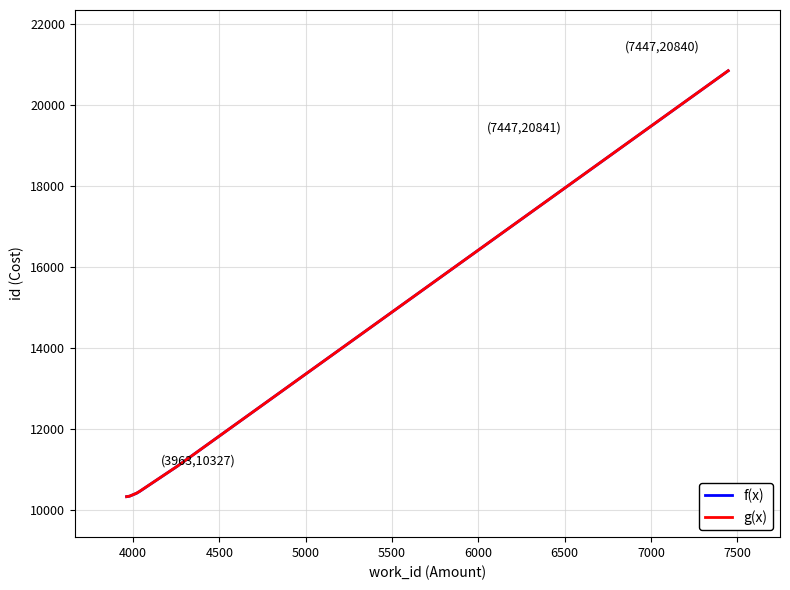

What is the smallest value displayed?

10327